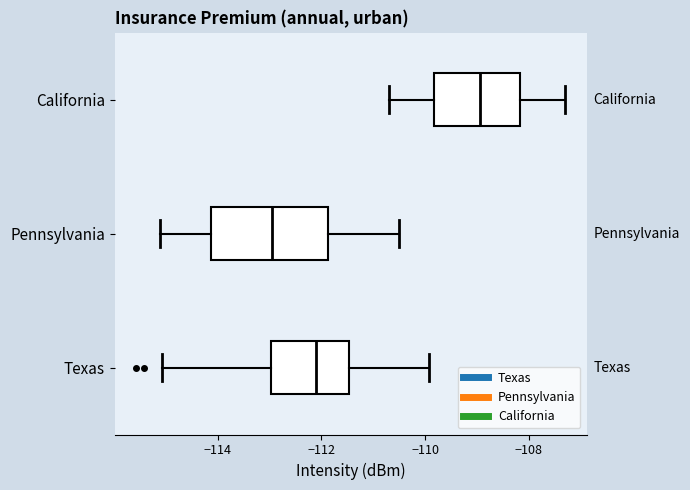

Where does the left whisker of the box for Texas end on the x-axis? The values are not printed on the chart, so give them approximately, as read against the axis.

-115.0